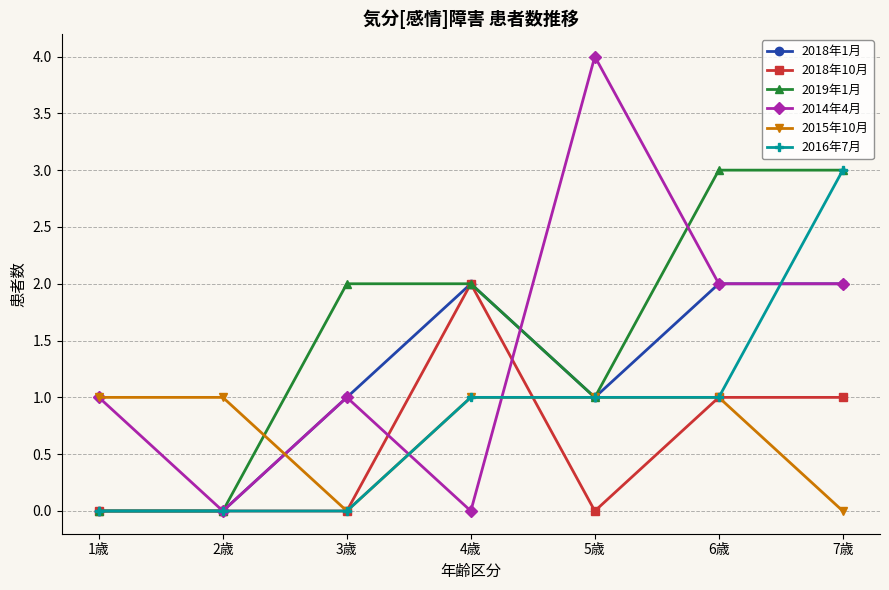

True or false: 2014年4月 and 2018年1月 cross at least once.

True